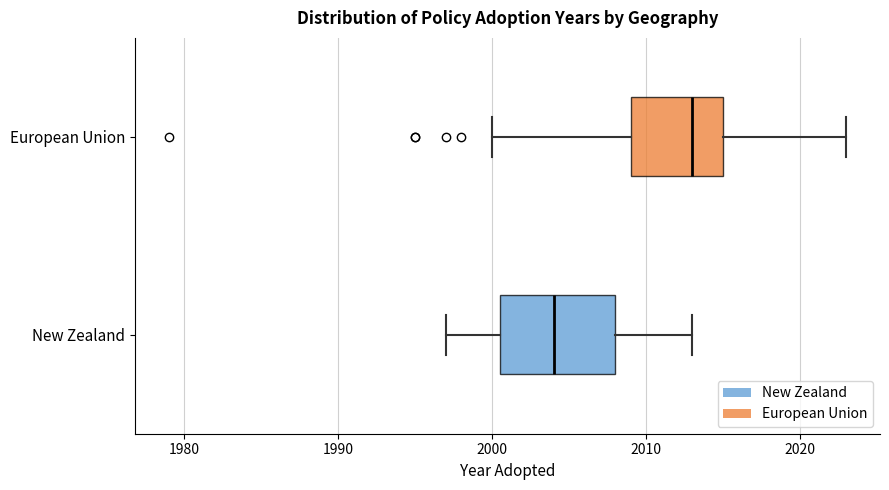

Reading bottom to top, transcribe this box plot: for each box, give where its median line is, the range the box spans, and where its two whiskers end, as read against the x-axis. The values are not printed on the chart, so give them approximately, as read against the axis.

New Zealand: median 2004, box 2001 to 2008, whiskers 1997 to 2013
European Union: median 2013, box 2009 to 2015, whiskers 2000 to 2023